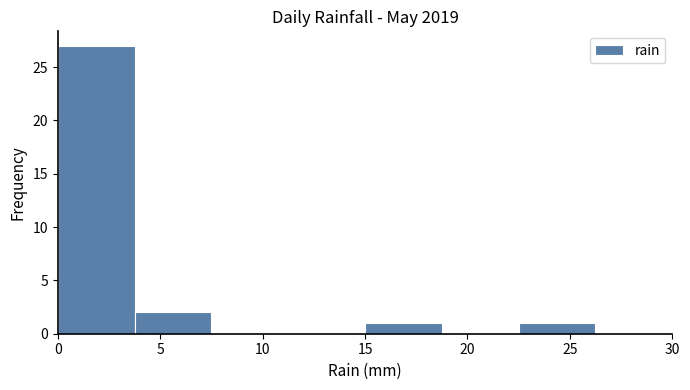

What is the height of the bar covering 0.00 to 3.75 on the x-axis? Neither the bar edges nor the heights are printed on the chart, so give them approximately, as read against the axes.

27